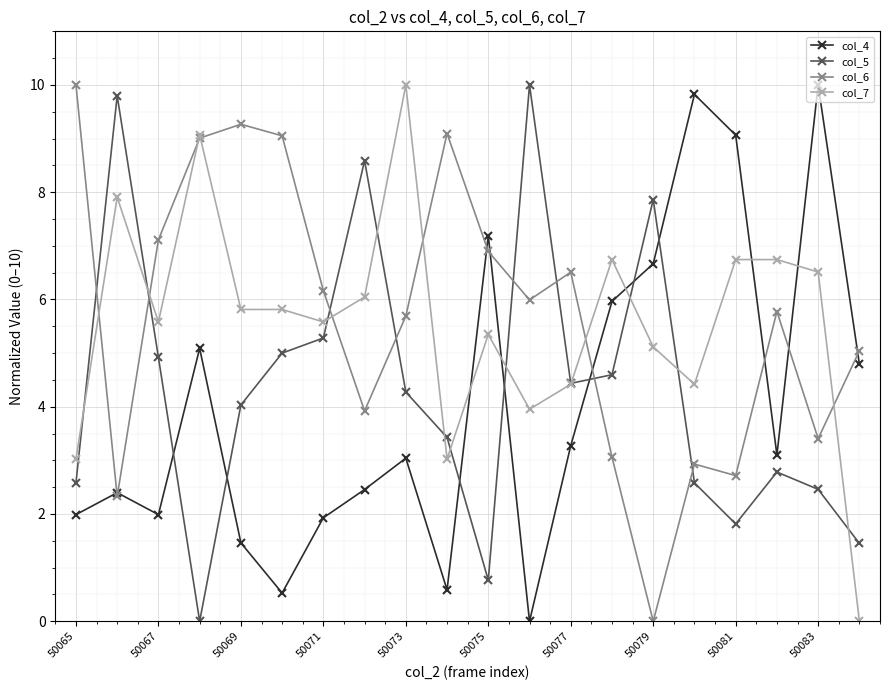

After their last crossing, which series has the higher values: col_6 or col_5?

col_6